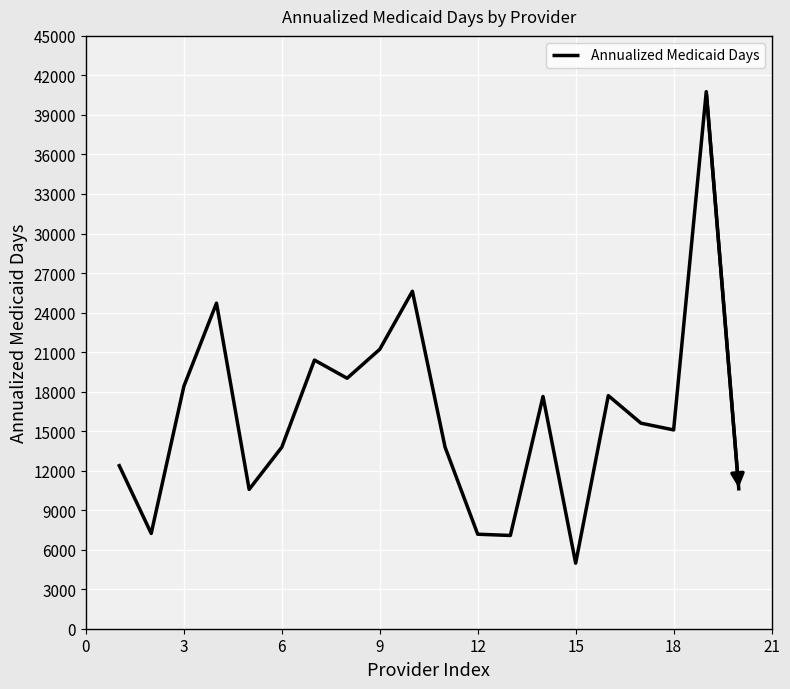

What is the greatest value displayed?

40763